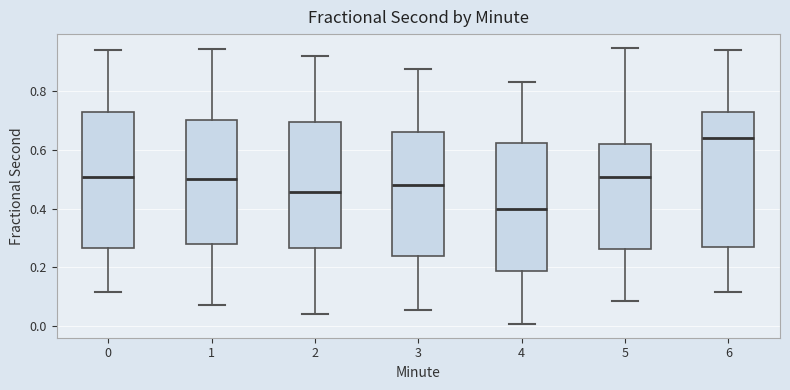

Which box's median line is the highest?

6